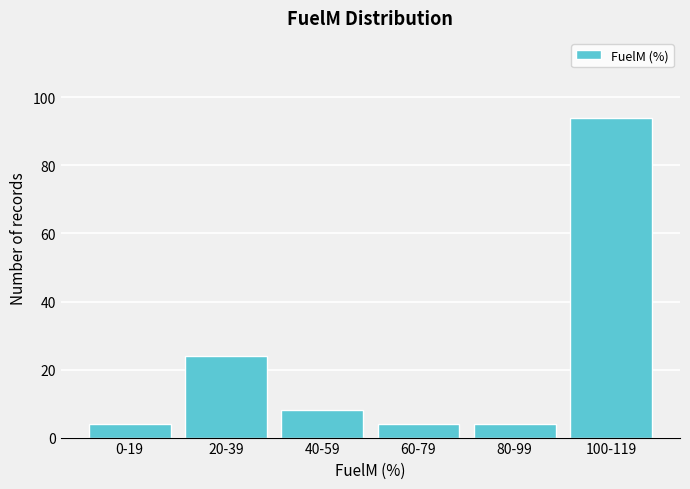

Reading left to right, extract all data points from this chart.

4	24	8	4	4	94